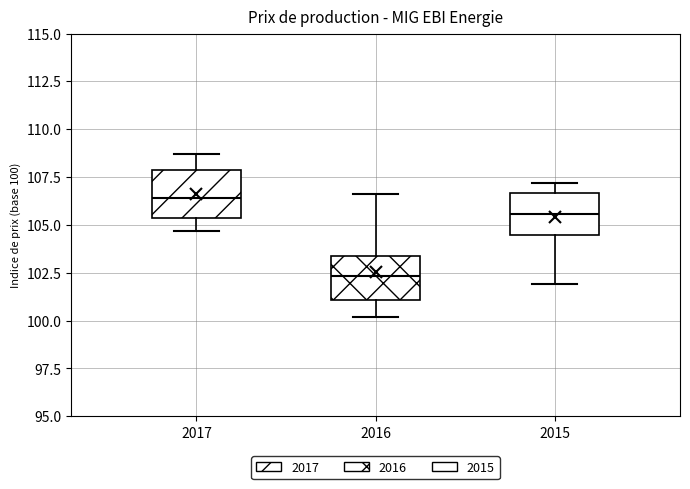

Reading left to right, transcribe this box plot: for each box, give where its median line is, the range the box spans, and where its two whiskers end, as read against the y-axis. The values are not printed on the chart, so give them approximately, as read against the axis.

2017: median 106.5, box 105.5 to 108.0, whiskers 104.5 to 108.5
2016: median 102.5, box 101.0 to 103.5, whiskers 100.0 to 106.5
2015: median 105.5, box 104.5 to 106.5, whiskers 102.0 to 107.0